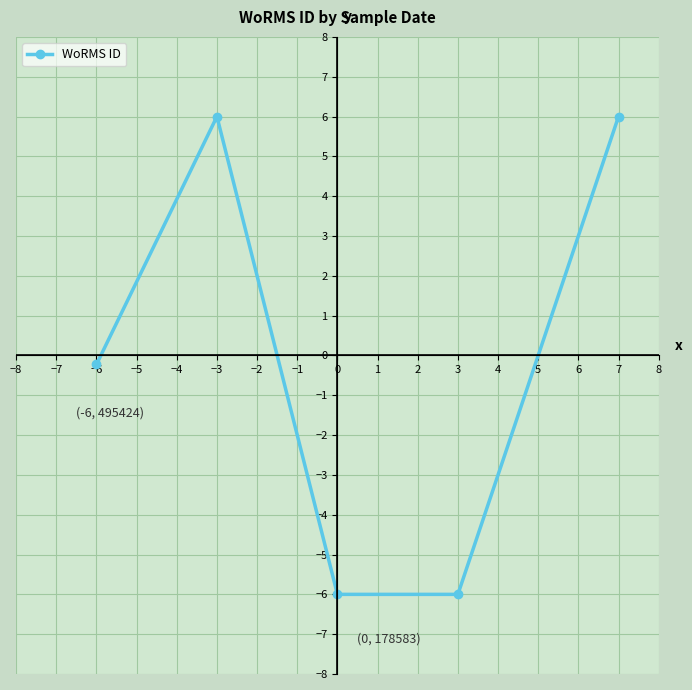

Where does the data first go above 0?

−3